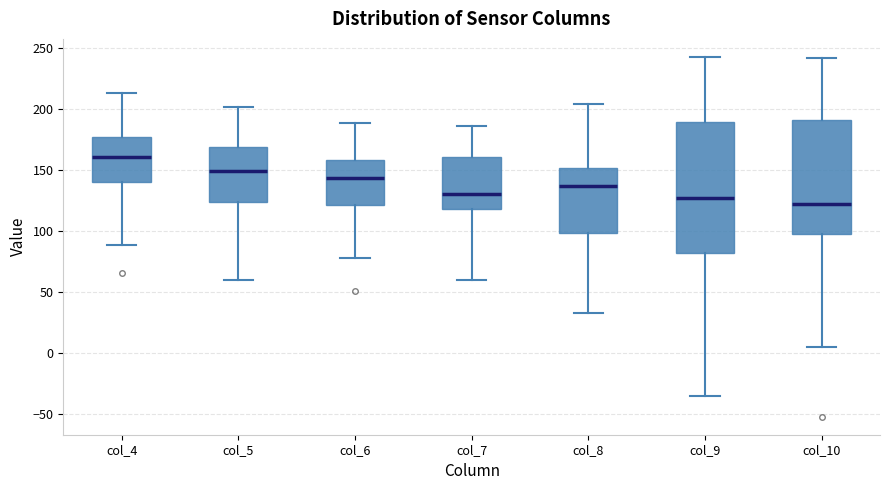

Reading left to right, read every box against the y-axis: the position of its median line, the range the box covers, and the ends of its whiskers. The values are not printed on the chart, so give them approximately, as read against the axis.

col_4: median 160, box 140 to 180, whiskers 90 to 215
col_5: median 150, box 125 to 170, whiskers 60 to 200
col_6: median 145, box 120 to 160, whiskers 80 to 190
col_7: median 130, box 120 to 160, whiskers 60 to 185
col_8: median 135, box 100 to 150, whiskers 35 to 205
col_9: median 130, box 85 to 190, whiskers -35 to 245
col_10: median 125, box 100 to 190, whiskers 5 to 240